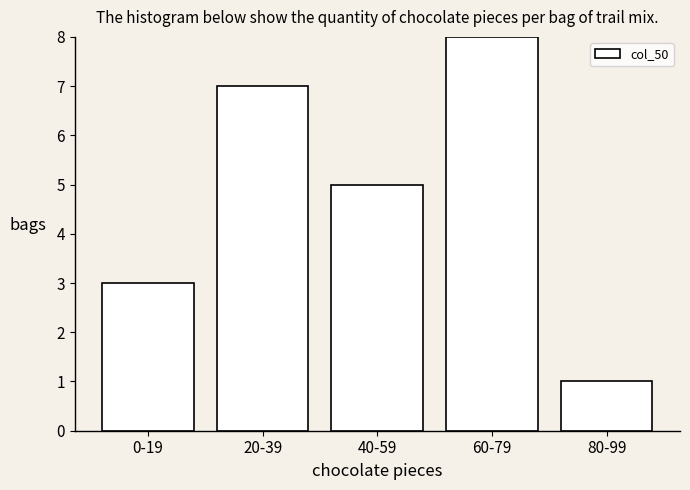

Reading left to right, what are all the values shown in this chart?

0-19=3	20-39=7	40-59=5	60-79=8	80-99=1